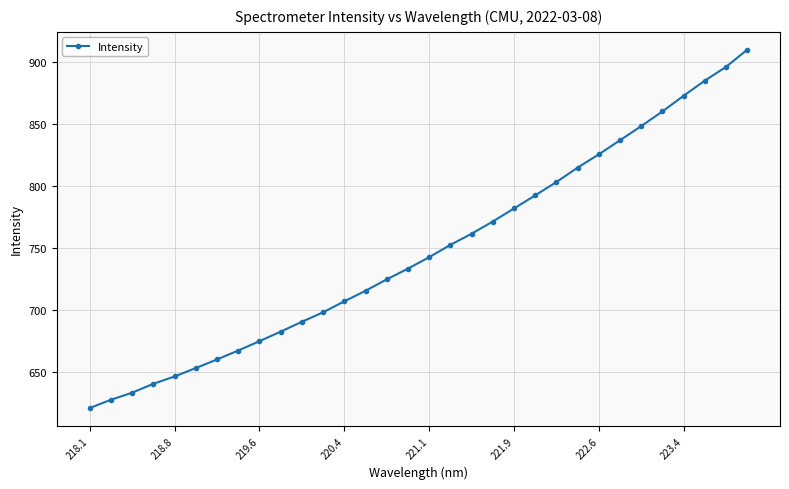

What is the sum of all values?

23927.7